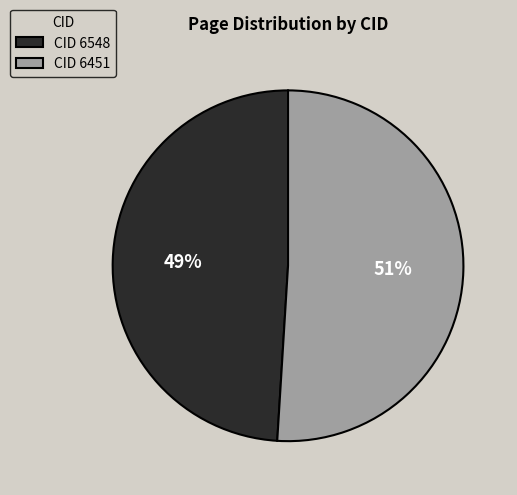

Which category accounts for the majority?

CID 6451